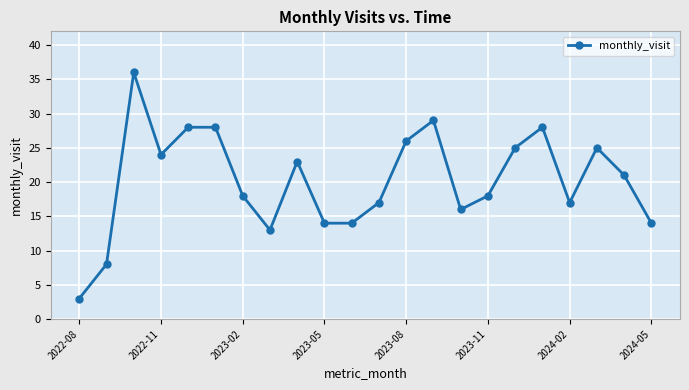

True or false: the data has more than 2 interior local peaks.

True